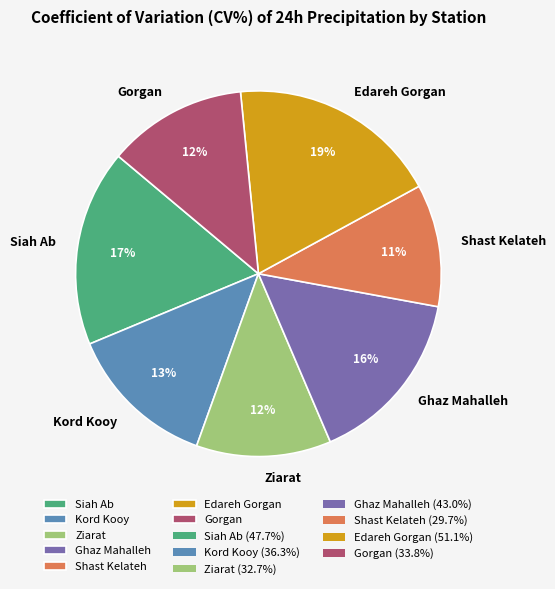

To the nearest percent, what is the difference between the largest and smallest slice percentages?

8%